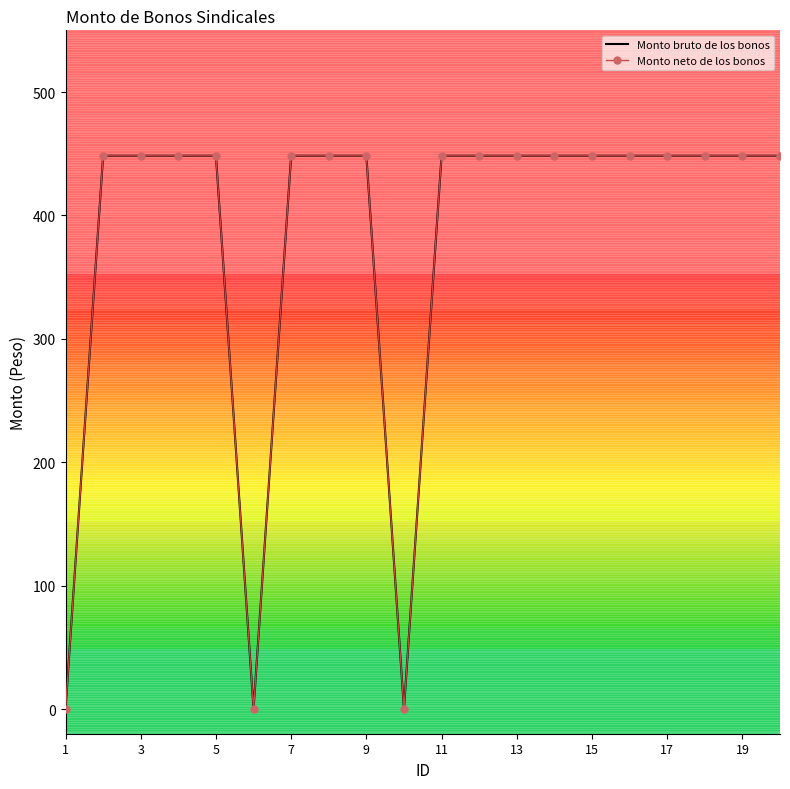

What is the difference between the maximum and second lowest values in the Monto bruto de los bonos series?

448.3